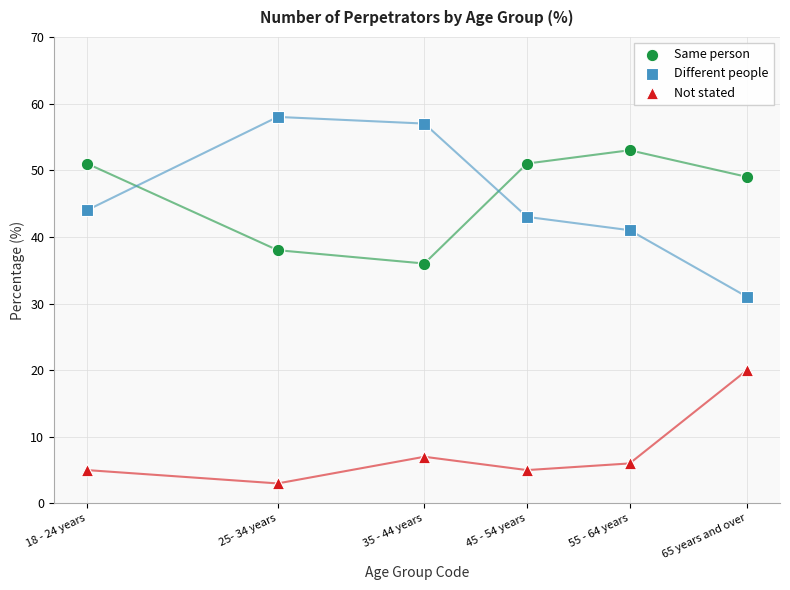

What are all the series names shown in the legend?

Same person, Different people, Not stated